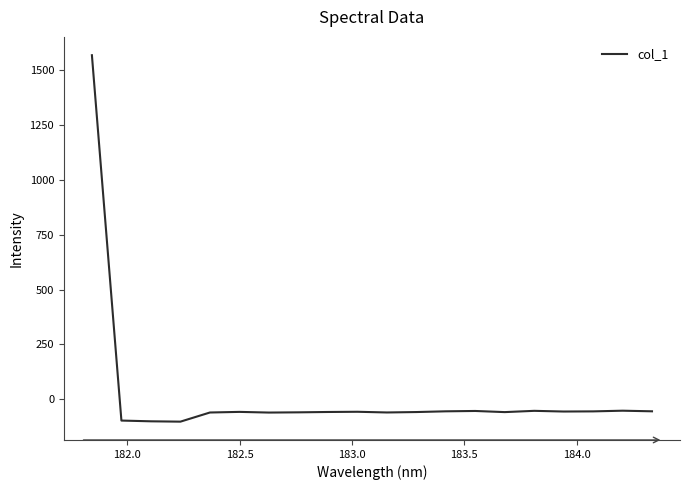

What is the difference between the maximum and minimum values?

1669.0